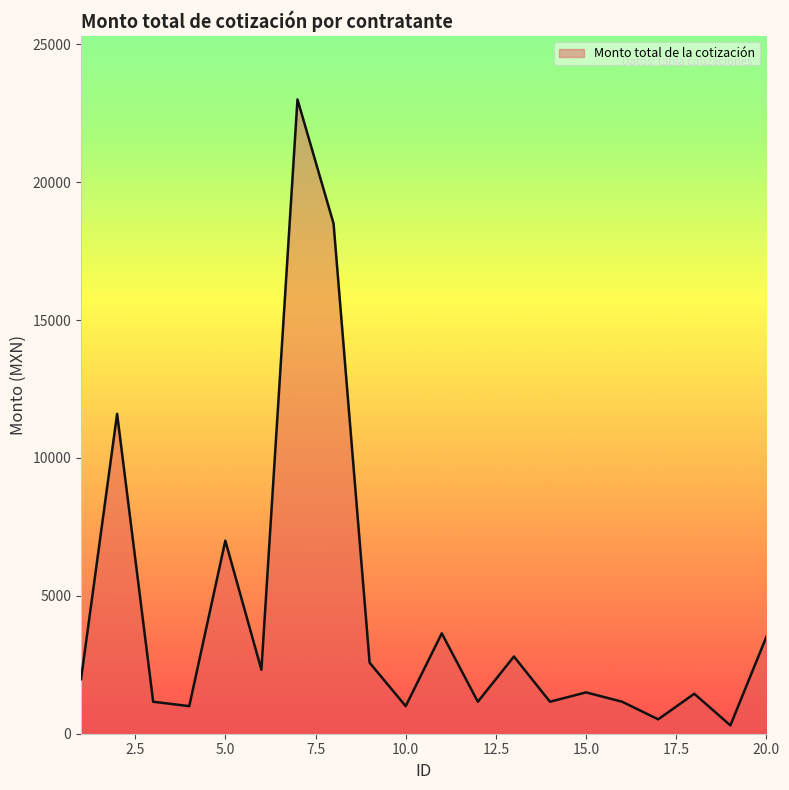

Does the chart have visible grid lines?

No